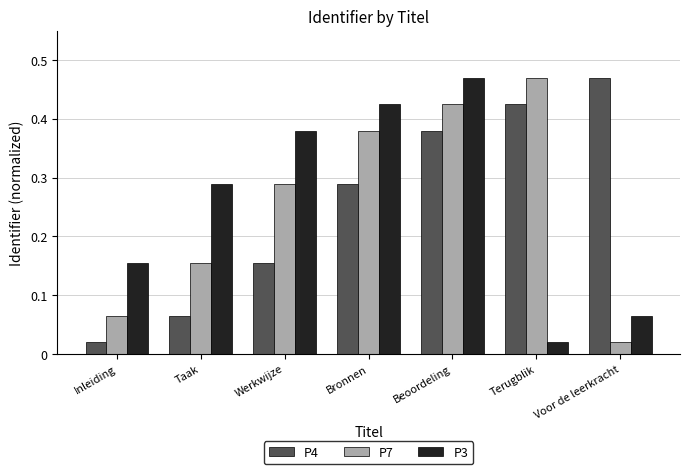

Between Werkwijze and Bronnen, which series saw the biggest shift?

P4